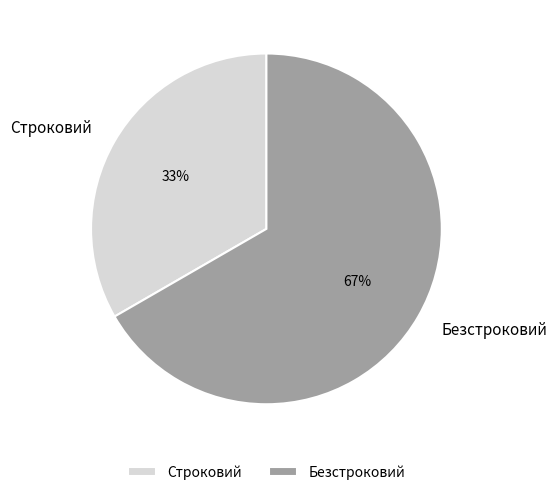

Is it true that Безстроковий is 73% of the pie?

False